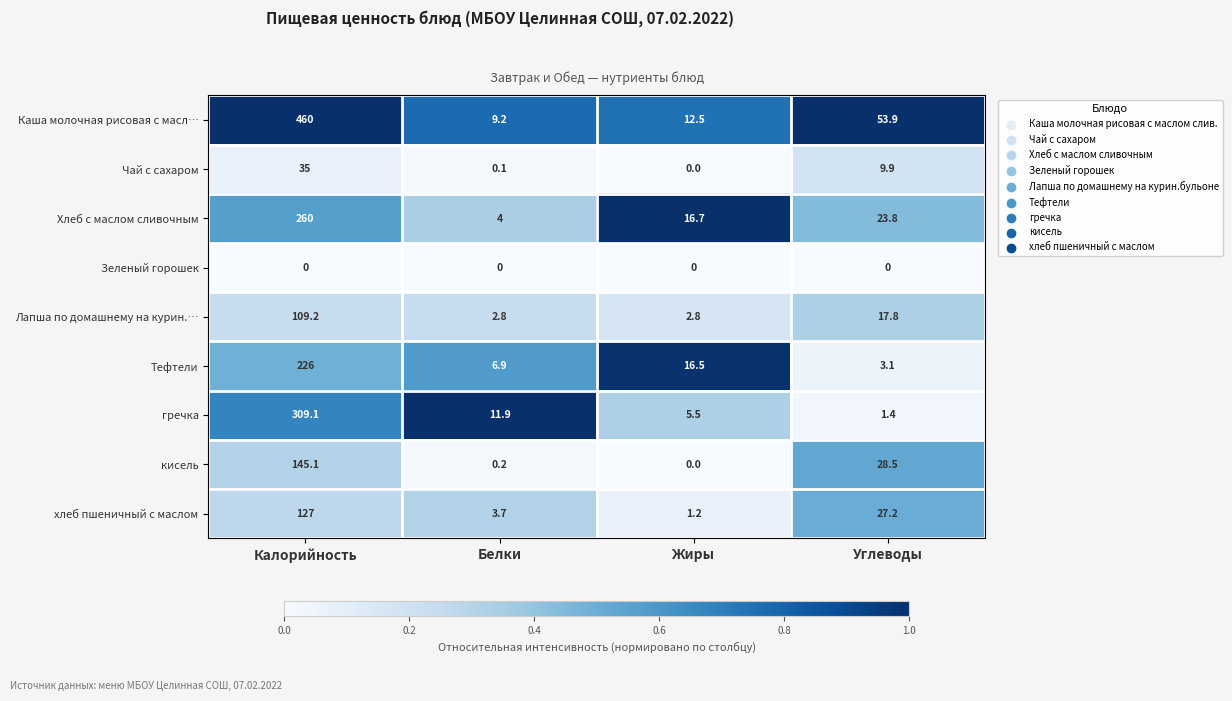

At how many categories does at least one series exceed 0?

4